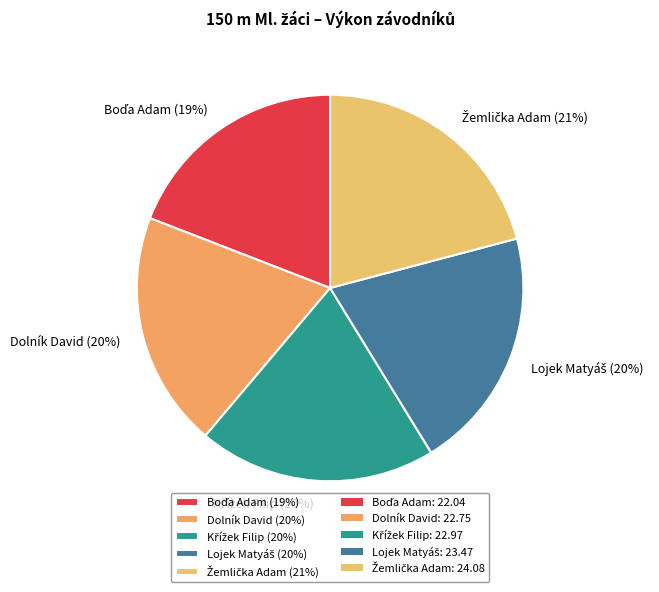

Does Dolník David represent more than half of the total?

No